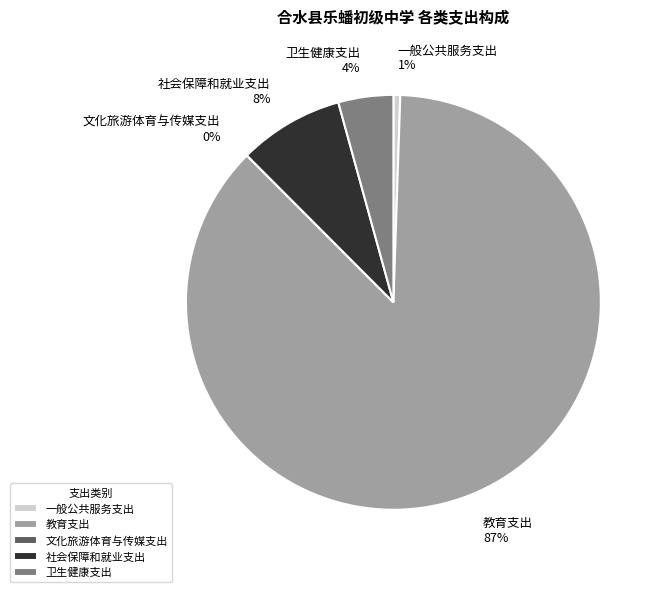

Is the sum of 卫生健康支出 and 教育支出 greater than half?

Yes